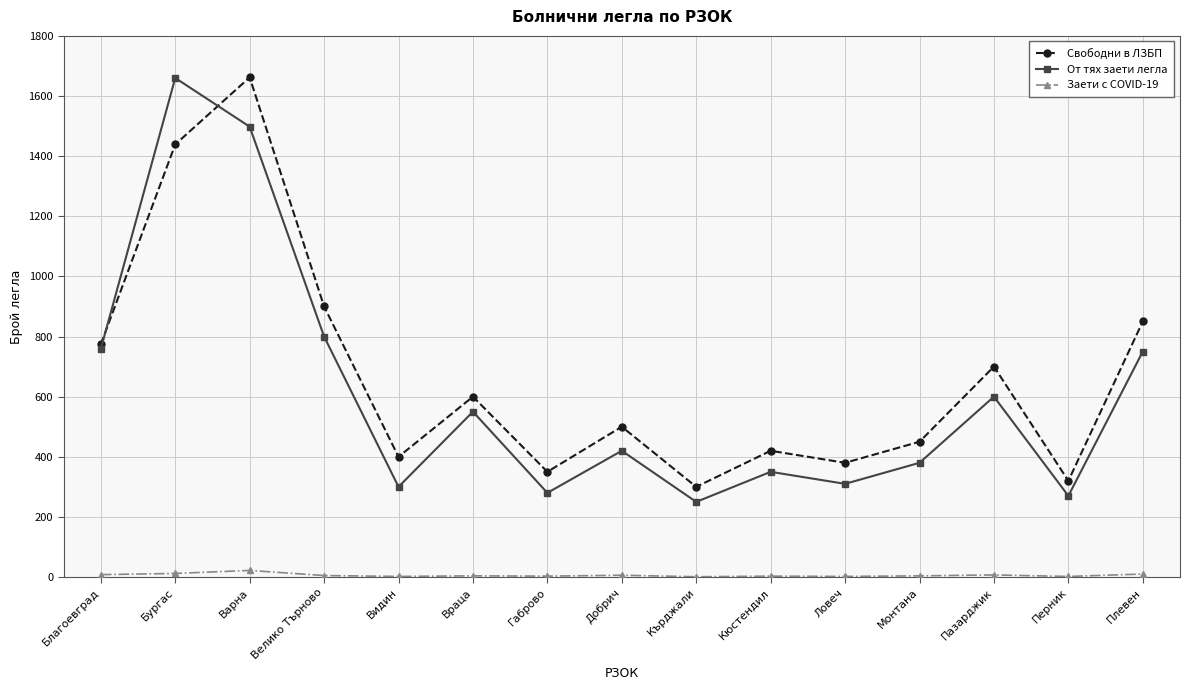

Between Благоевград and Габрово, which series saw the biggest shift?

От тях заети легла